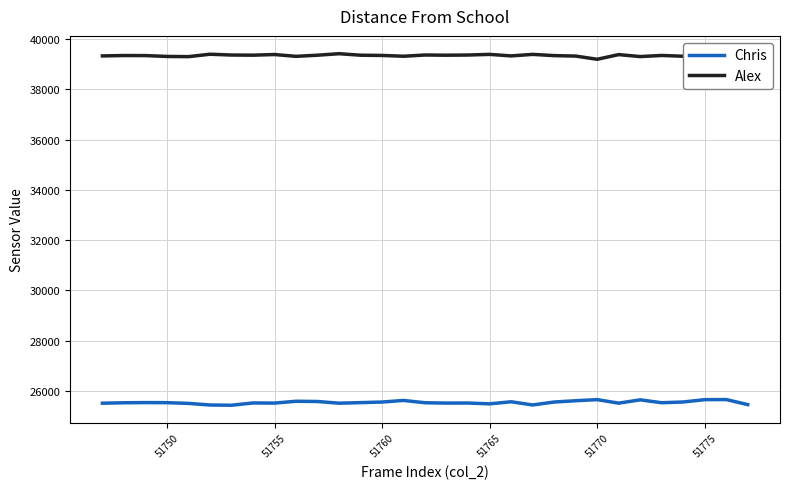

What is the highest value of the Chris series?

25653